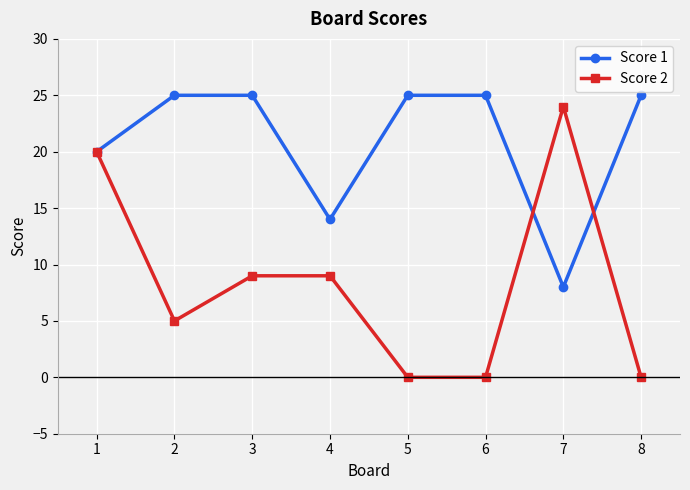

What is the average value of the Score 1 series?

21